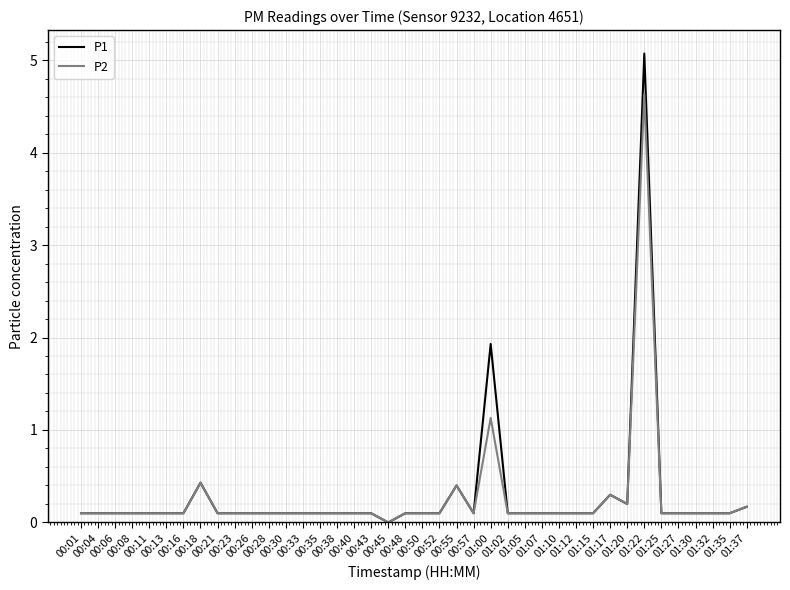

Which category has the lowest value in the P1 series?

00:45